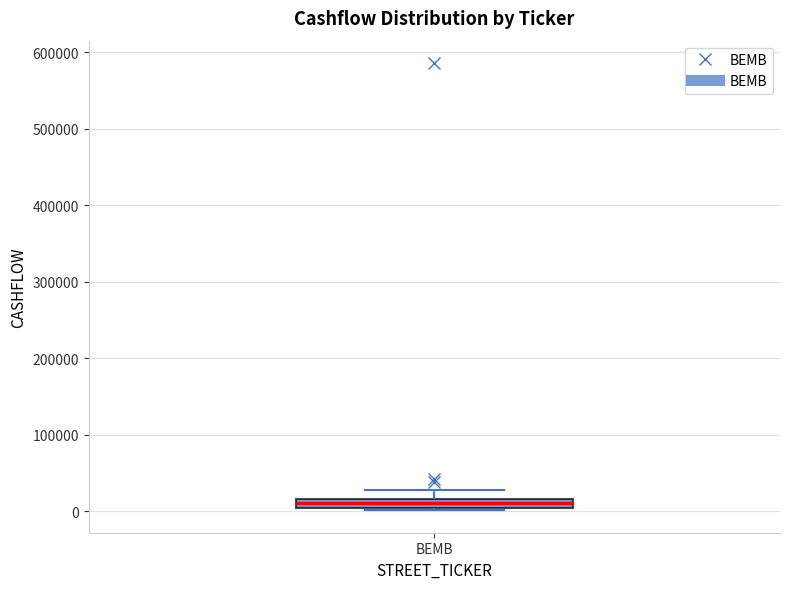

Where is the lower edge of the box for BEMB on the y-axis? The values are not printed on the chart, so give them approximately, as read against the axis.

0